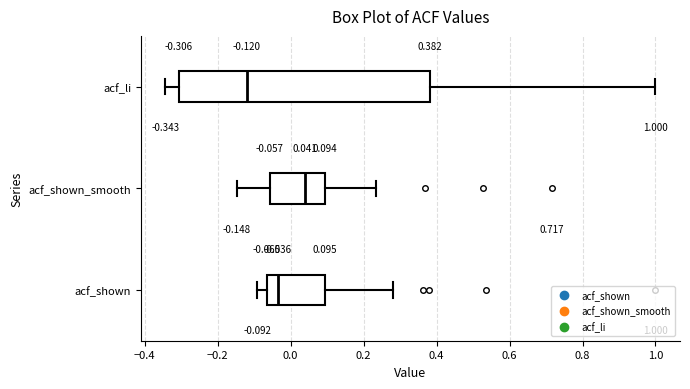

Comparing the boxes themselves (not the whiskers), which one is the widest?

acf_li